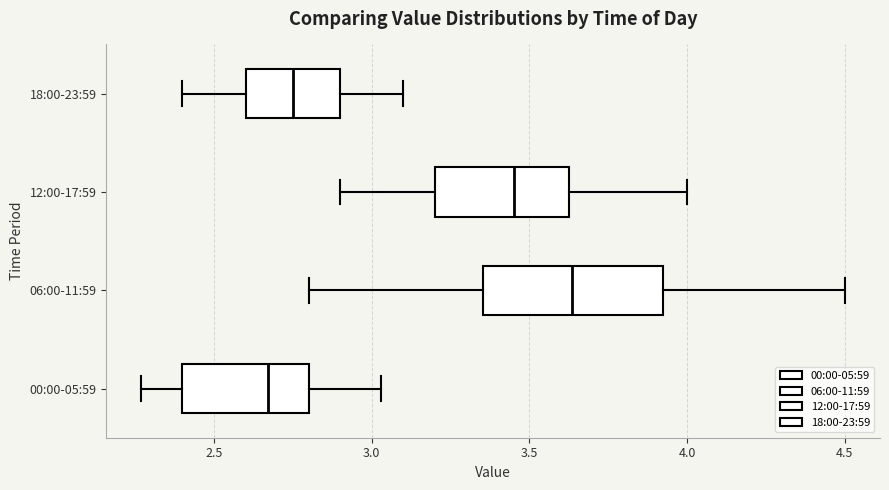

Reading bottom to top, transcribe this box plot: for each box, give where its median line is, the range the box spans, and where its two whiskers end, as read against the x-axis. The values are not printed on the chart, so give them approximately, as read against the axis.

00:00-05:59: median 2.65, box 2.40 to 2.80, whiskers 2.25 to 3.05
06:00-11:59: median 3.65, box 3.35 to 3.95, whiskers 2.80 to 4.50
12:00-17:59: median 3.45, box 3.20 to 3.65, whiskers 2.90 to 4.00
18:00-23:59: median 2.75, box 2.60 to 2.90, whiskers 2.40 to 3.10